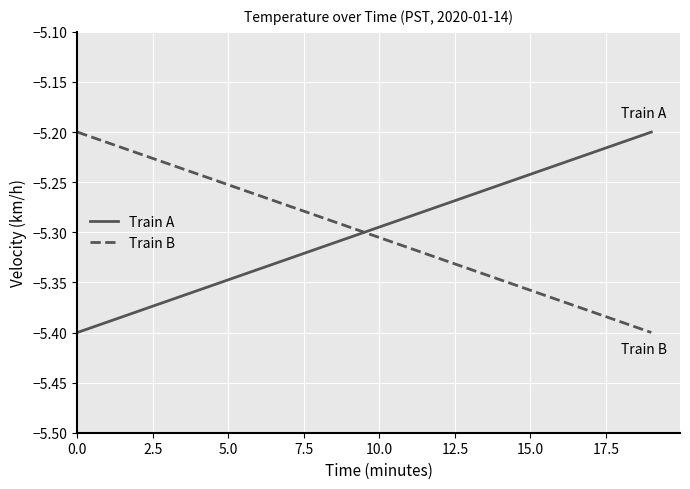

True or false: Train B and Train A intersect in this chart.

True